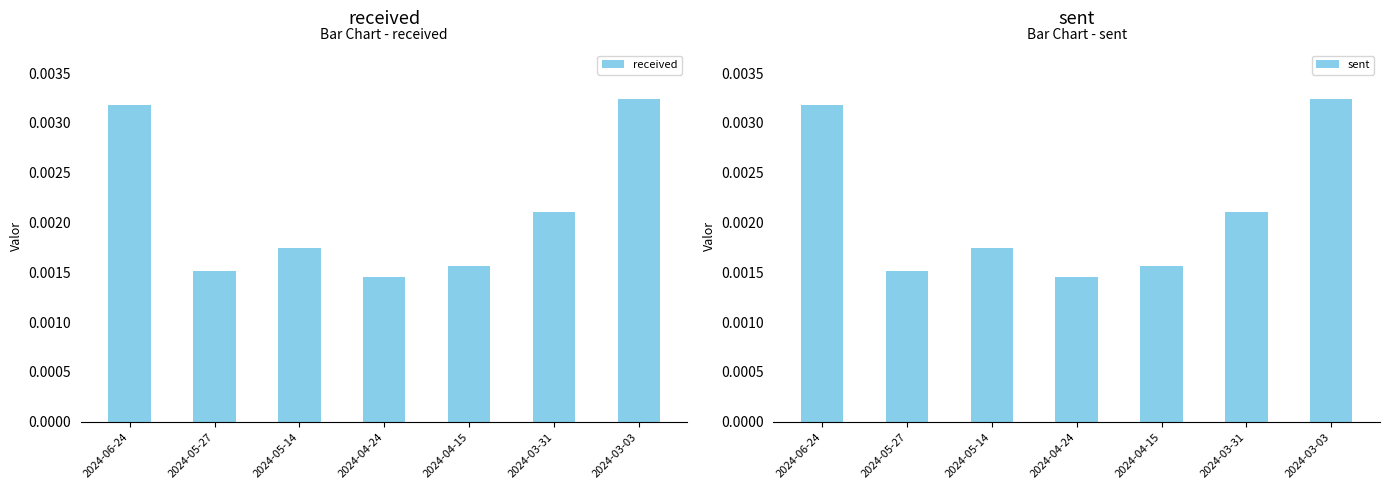

At which category is the sum across all series the highest?

2024-03-03